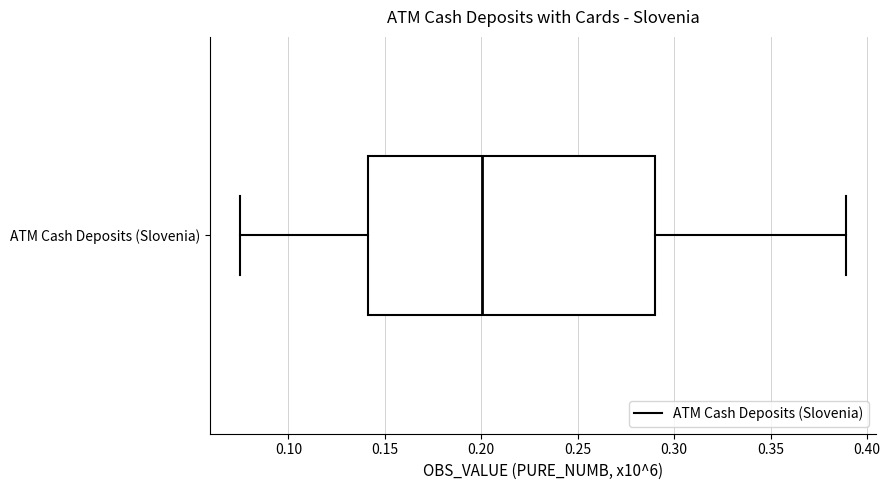

Where does the left whisker of the box for ATM Cash Deposits (Slovenia) end on the x-axis? The values are not printed on the chart, so give them approximately, as read against the axis.

0.075